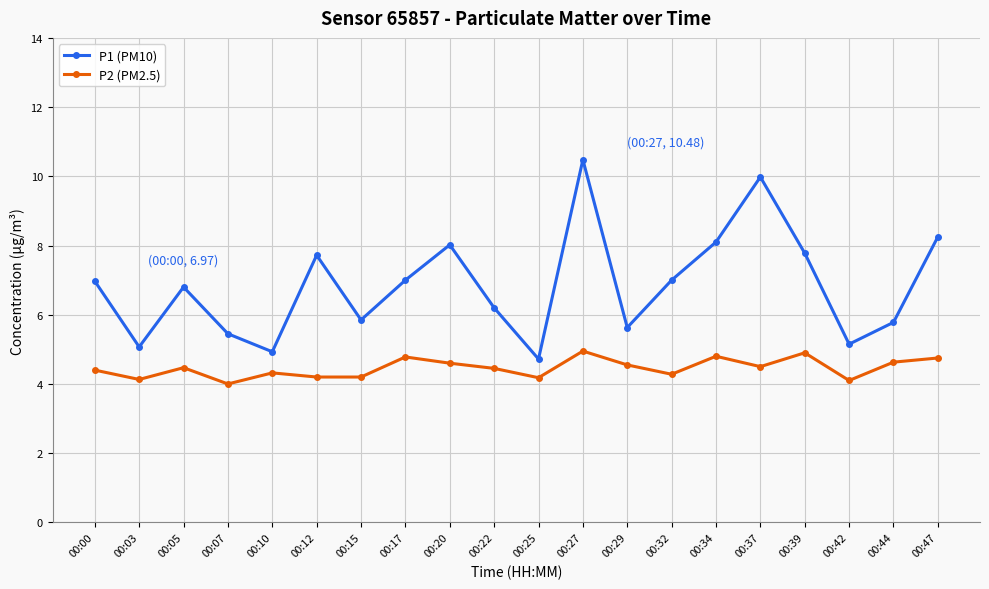

True or false: P1 (PM10) has more than 1 interior local peaks.

True